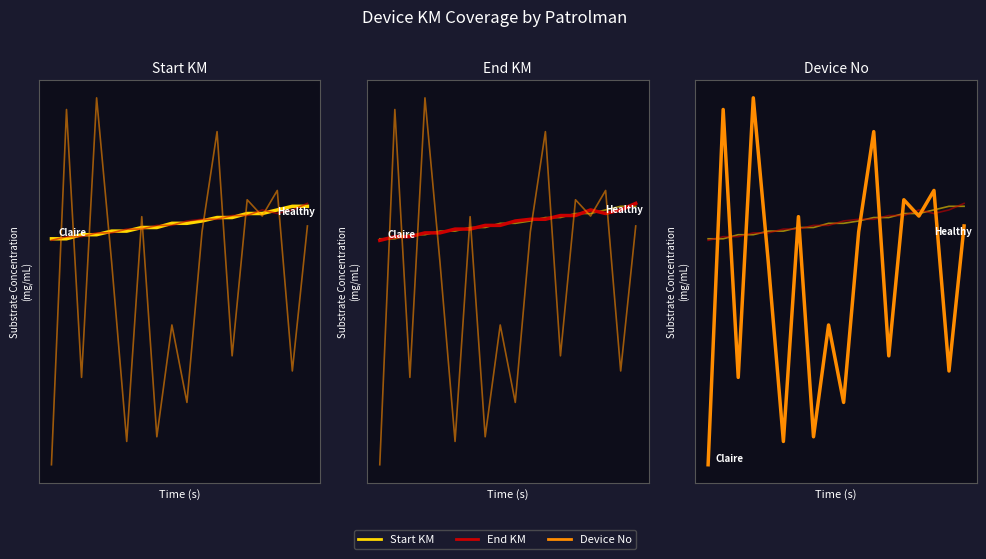

The Device No series shows 362.0 at 4. True or false?

True